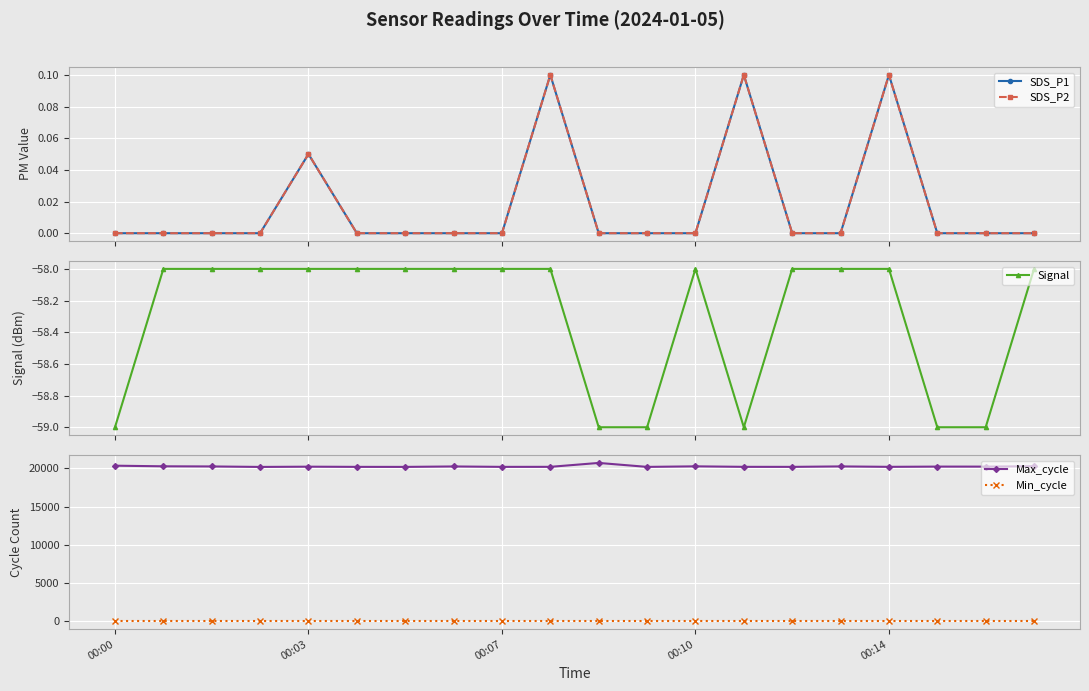

Which category has the lowest value in the SDS_P1 series?

00:00